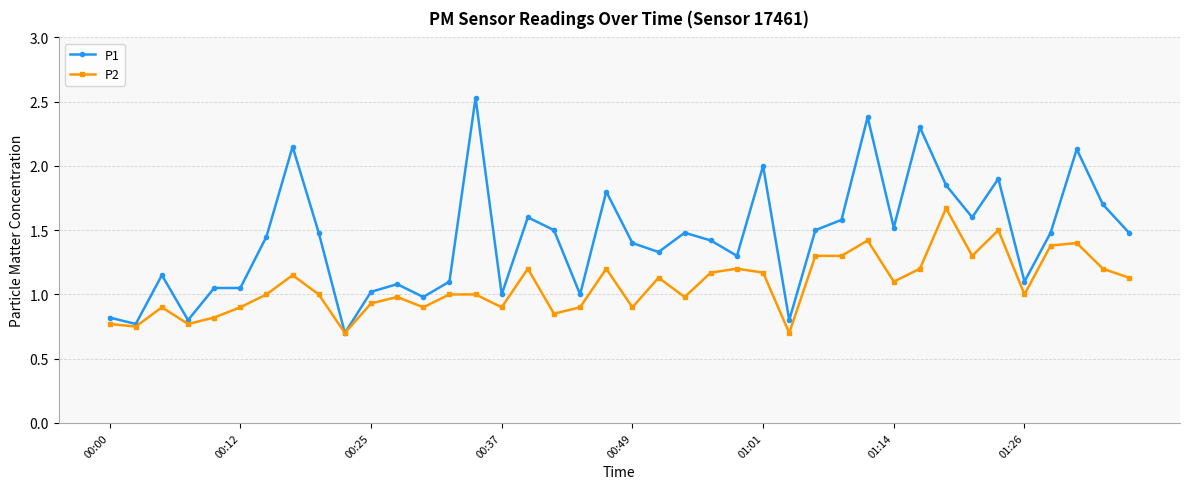

Rank the series by their maximum value, from highest to lowest.

P1, P2